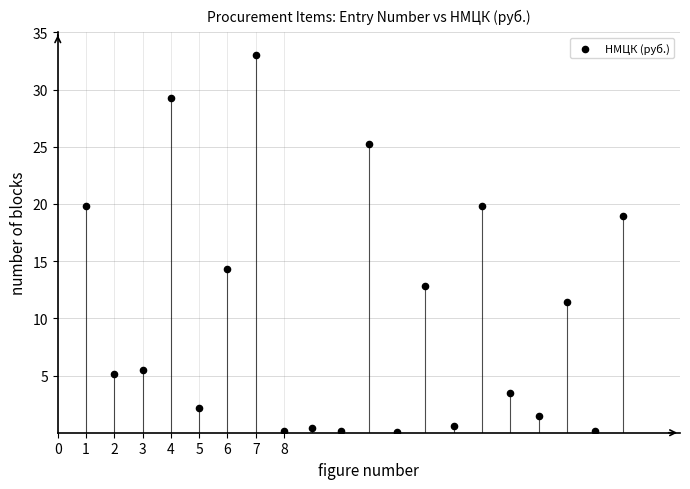

What Y value in the scatter plot is closest to 16?

14.3